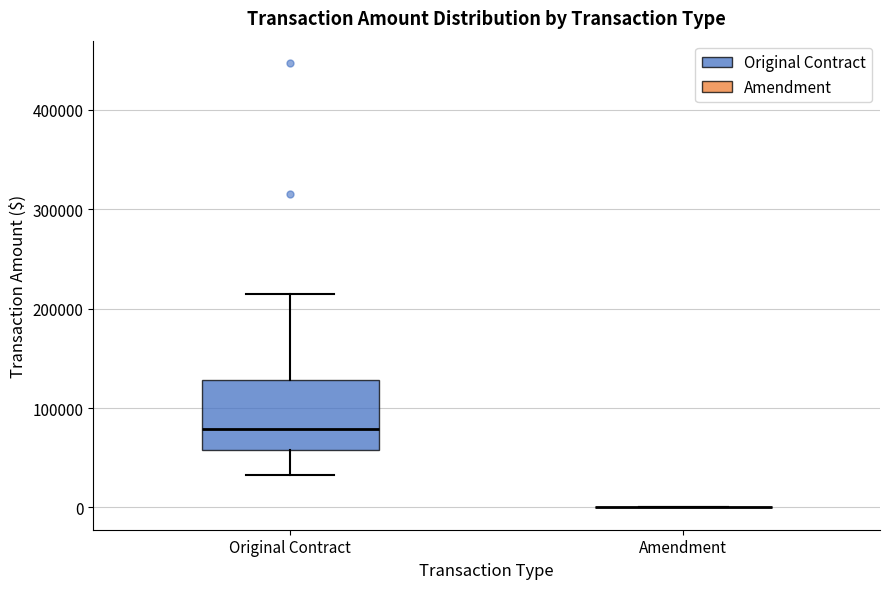

Which box is the tallest, from its lower edge to its upper edge?

Original Contract